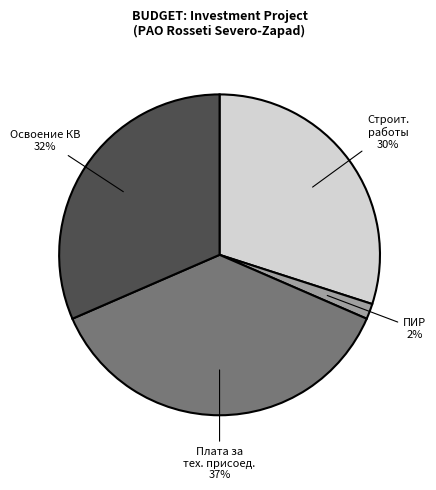

Is there a majority slice in this chart?

No